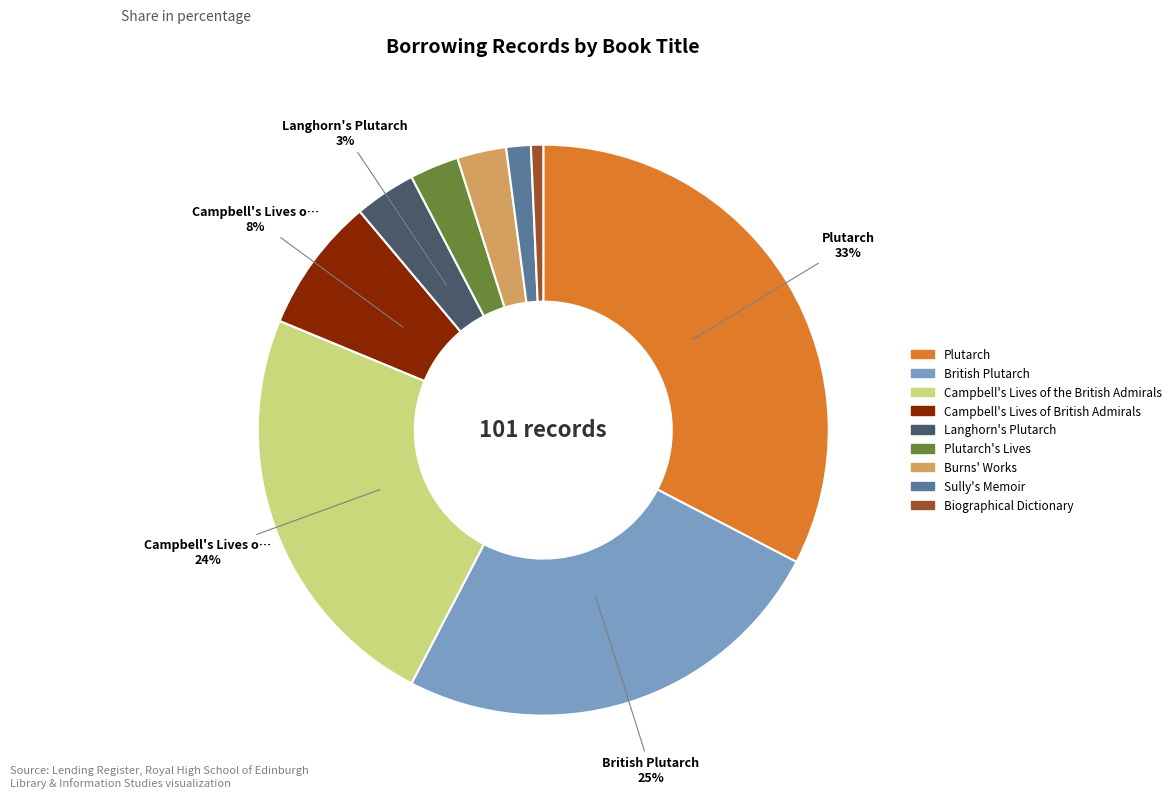

How many segments does this pie chart have?

9